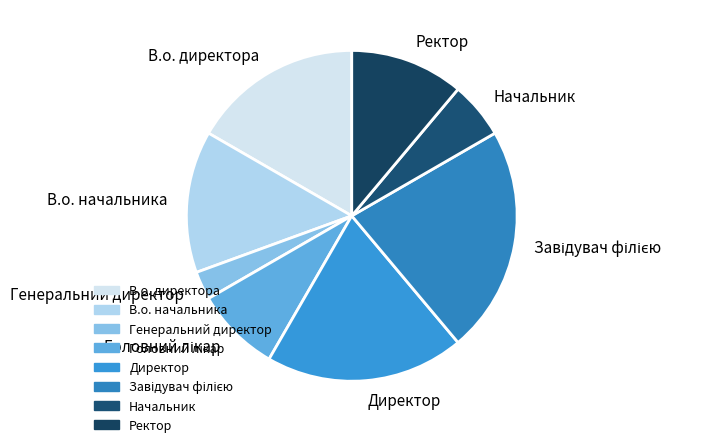

Count the number of slices in the pie.

8